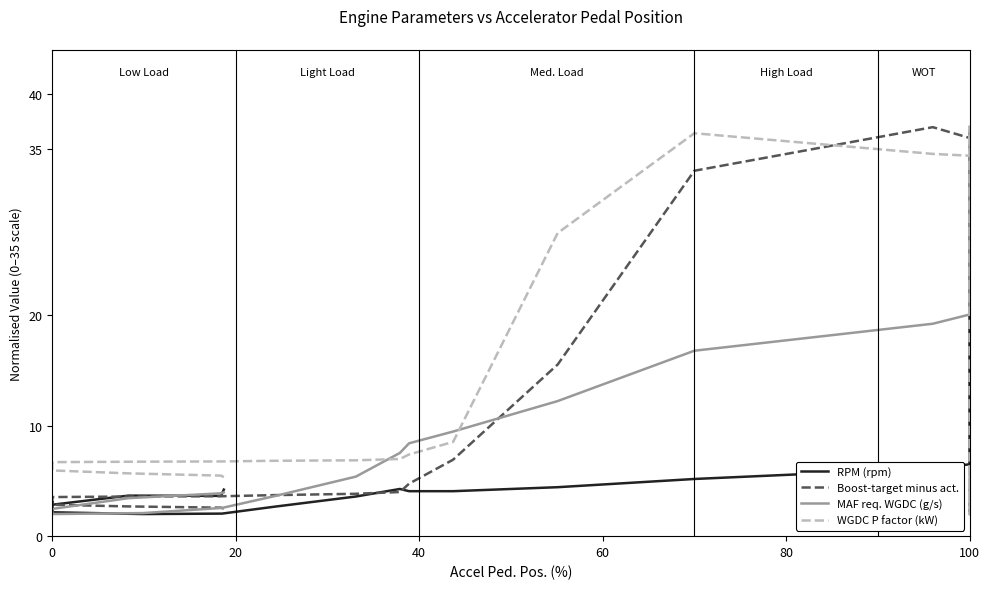

What are all the series names shown in the legend?

RPM (rpm), Boost-target minus act., MAF req. WGDC (g/s), WGDC P factor (kW)